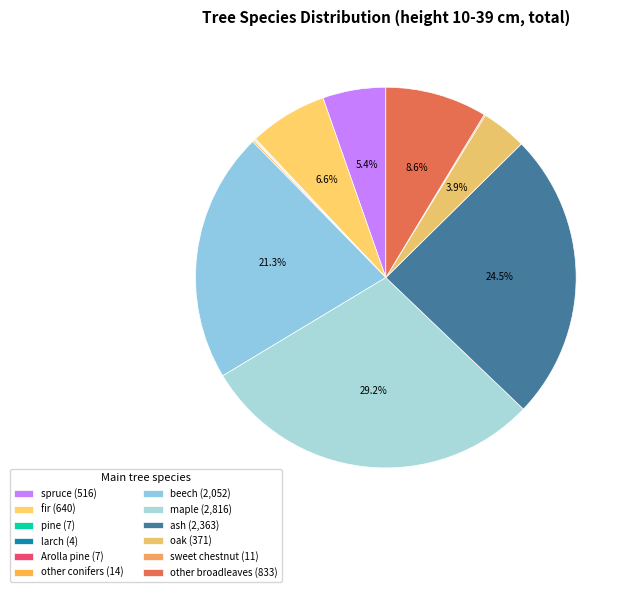

Rank the categories by value from lowest to highest.

larch, pine, Arolla pine, sweet chestnut, other conifers, oak, spruce, fir, other broadleaves, beech, ash, maple